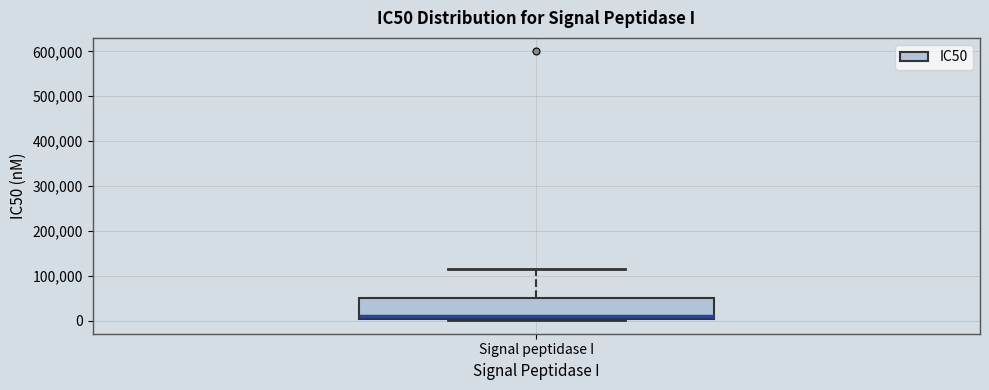

Read this box plot against the y-axis: the position of the median line, the range covered by the box, and the ends of both whiskers. The values are not printed on the chart, so give them approximately, as read against the axis.

median 10000, box 0 to 50000, whiskers 0 (just below the box's lower edge) to 120000